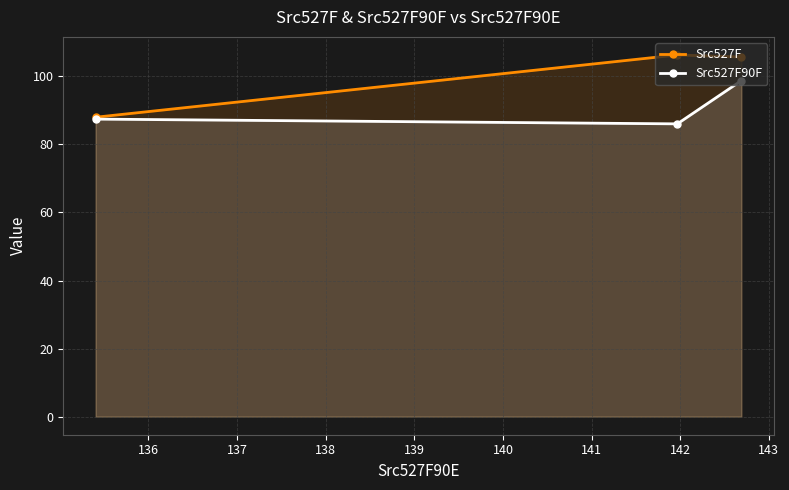

What is the value of the Src527F point at the 2nd from the left?

106.3